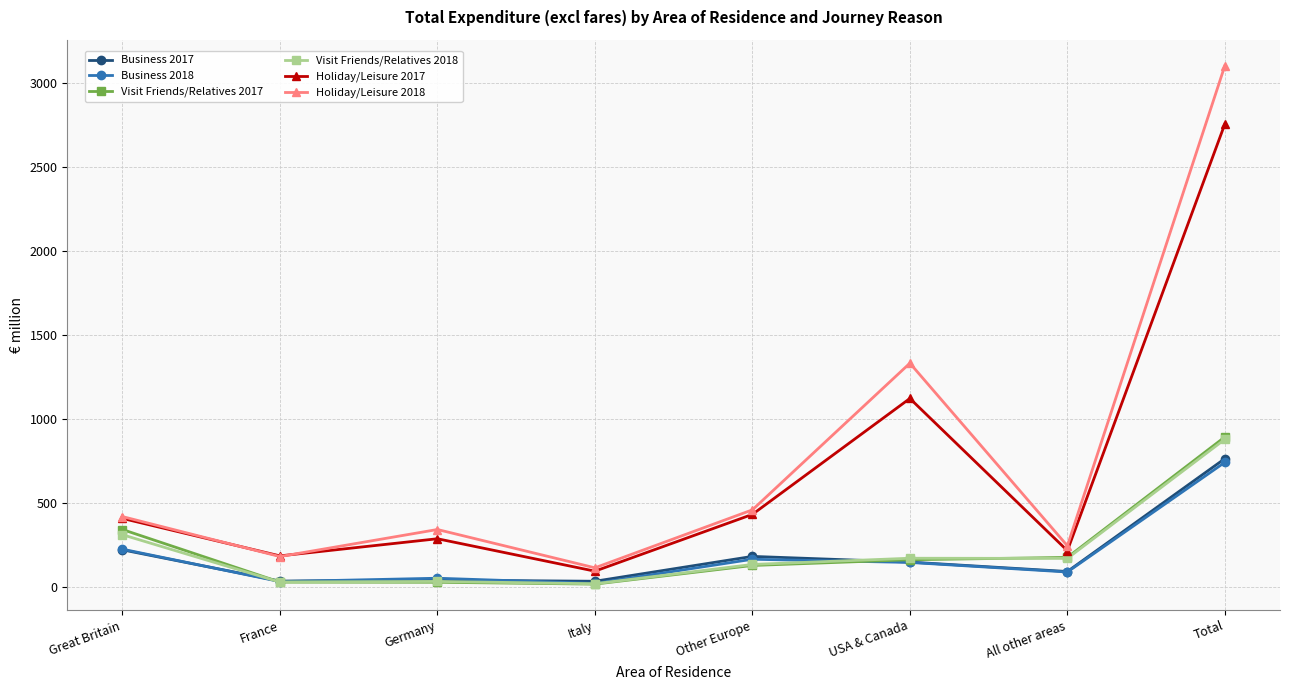

What is the sum of all Business 2018 values?

1488